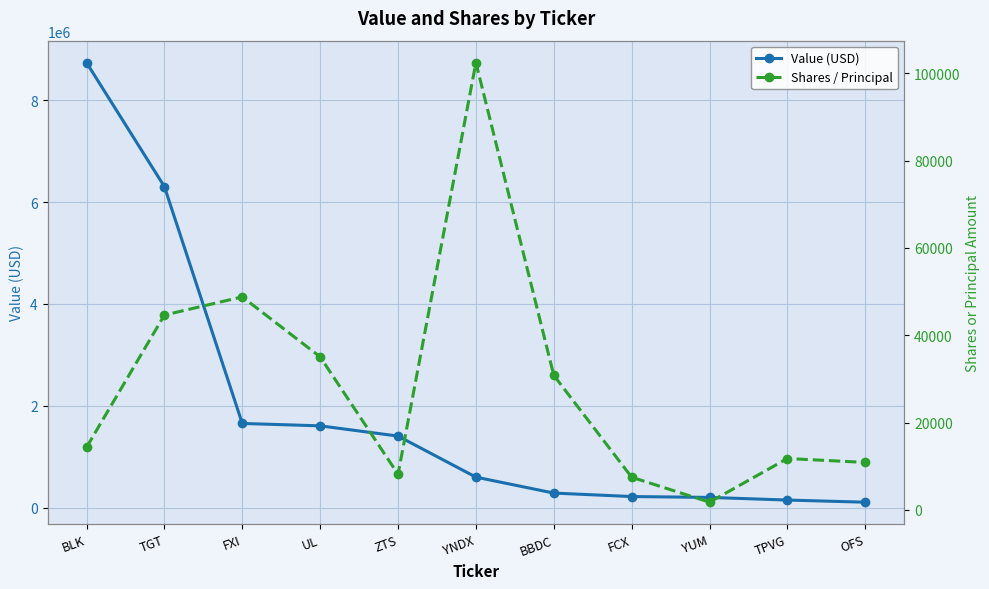

What is the minimum value for Value (USD)?

108000